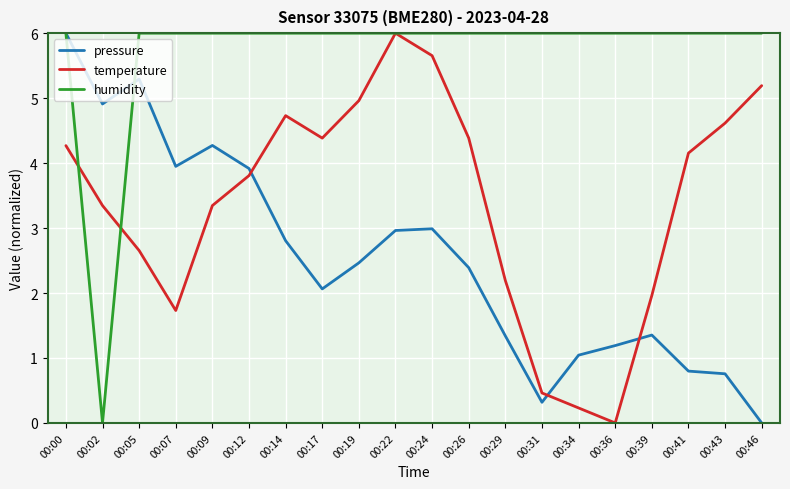

List the series in order of their overall mean, lowest first.

pressure, temperature, humidity